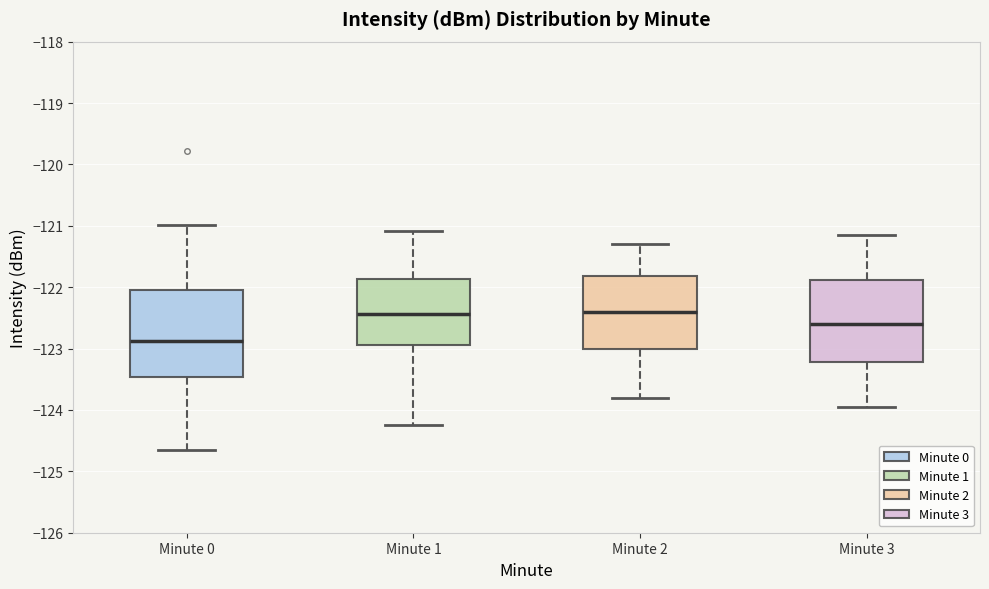

Where does the upper whisker of the box for Minute 2 end on the y-axis? The values are not printed on the chart, so give them approximately, as read against the axis.

-121.3